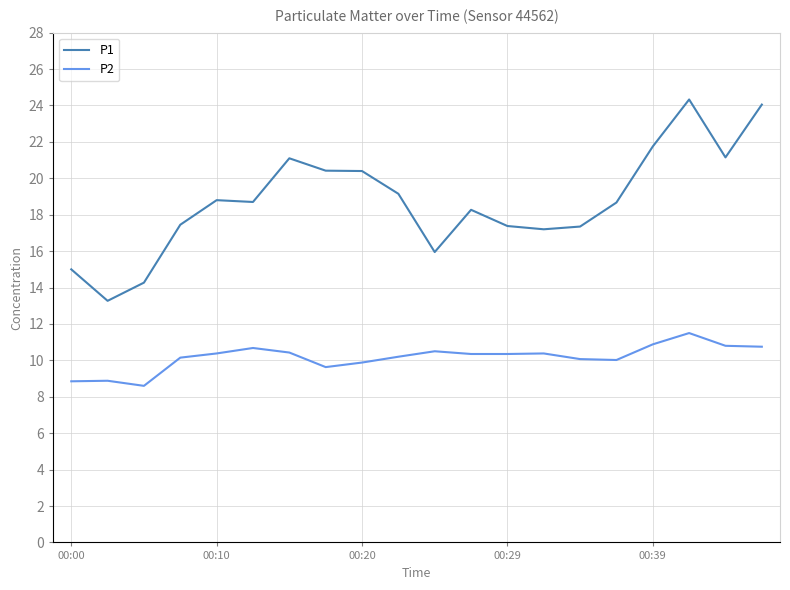

What is the smallest value displayed?

8.6